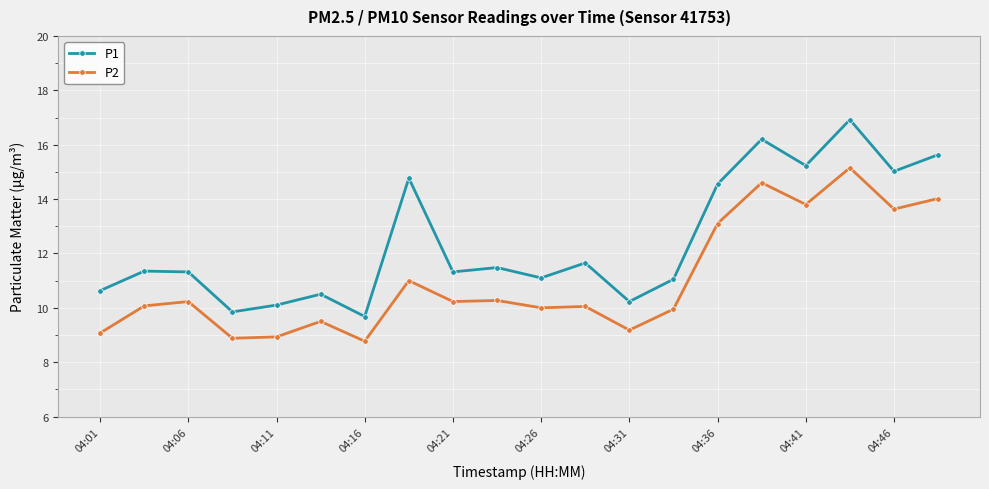

Which series has the widest spread of values?

P1